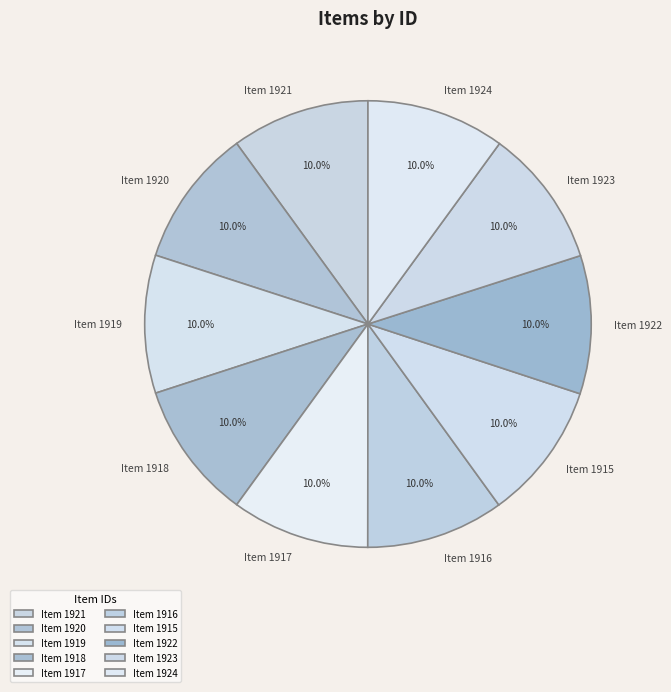

How many slices are in this pie chart?

10